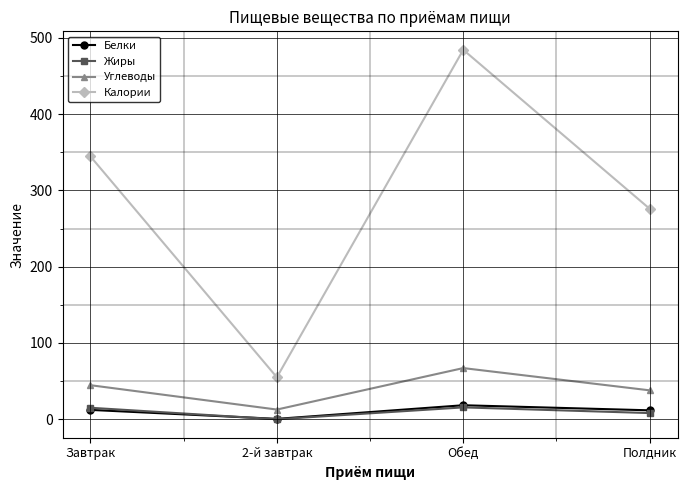

Which series changed the most between Завтрак and 2-й завтрак?

Калории